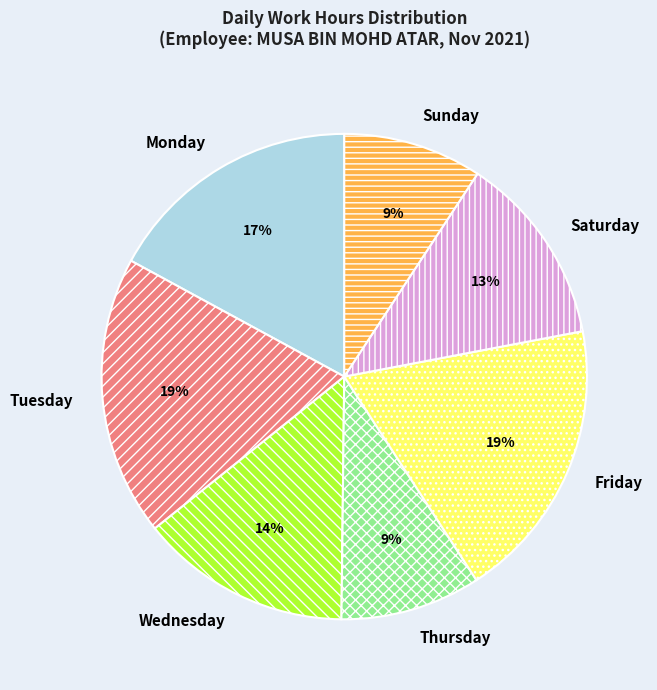

Is there a majority slice in this chart?

No